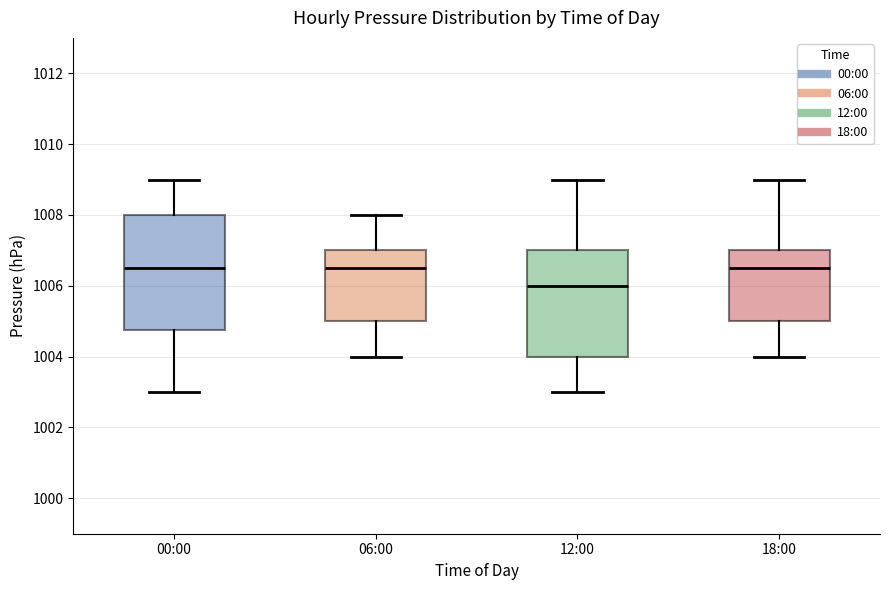

Reading left to right, transcribe this box plot: for each box, give where its median line is, the range the box spans, and where its two whiskers end, as read against the y-axis. The values are not printed on the chart, so give them approximately, as read against the axis.

00:00: median 1006.6, box 1004.8 to 1008.0, whiskers 1003.0 to 1009.0
06:00: median 1006.6, box 1005.0 to 1007.0, whiskers 1004.0 to 1008.0
12:00: median 1006.0, box 1004.0 to 1007.0, whiskers 1003.0 to 1009.0
18:00: median 1006.6, box 1005.0 to 1007.0, whiskers 1004.0 to 1009.0